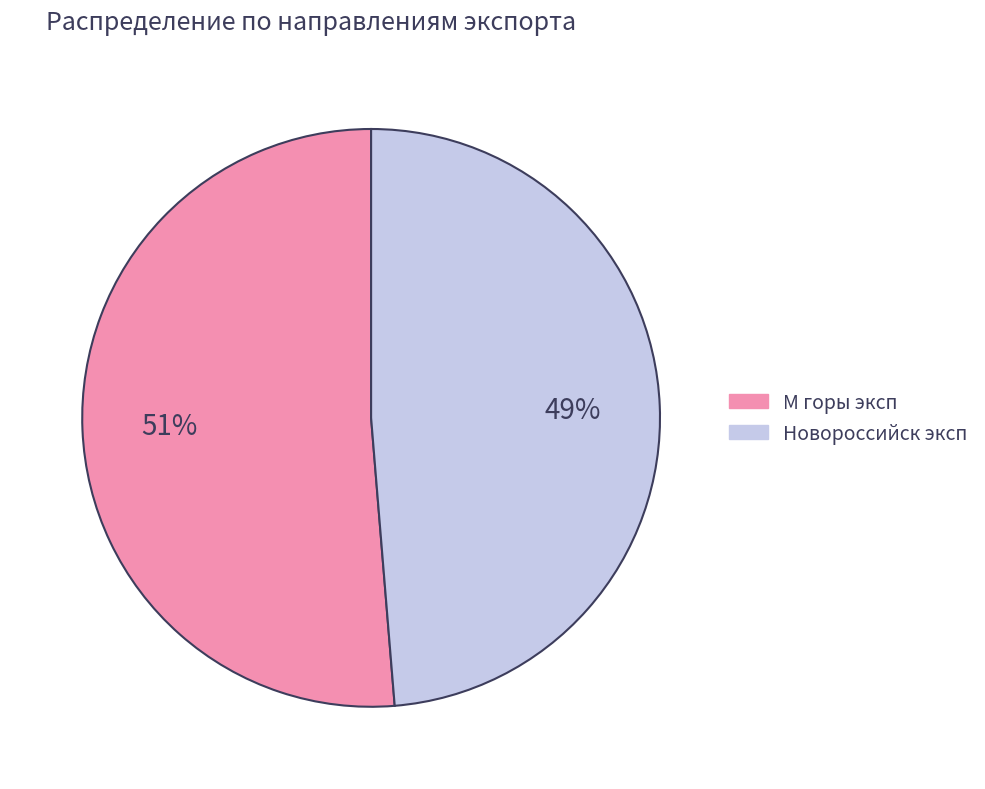

Which category has the smallest portion of the pie?

Новороссийск эксп